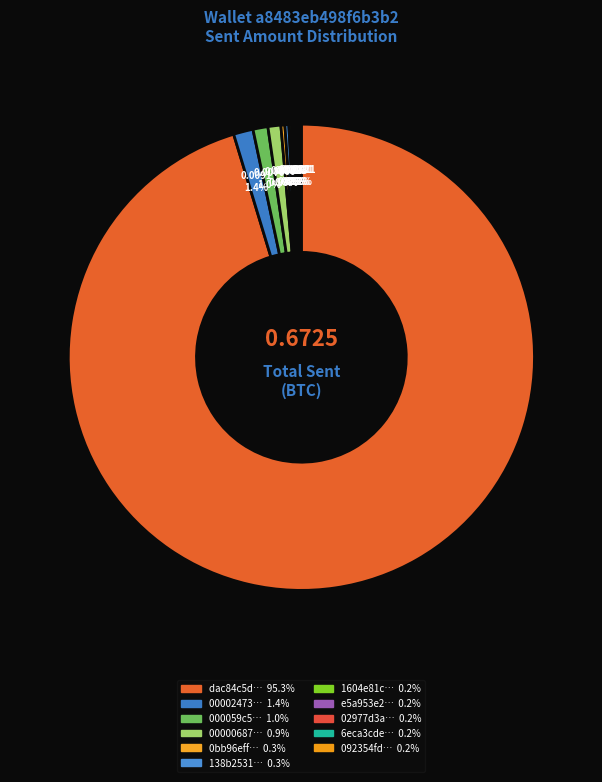

What is the largest slice in the pie chart?

dac84c5df0b9f1da